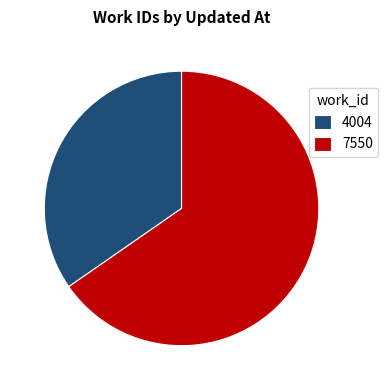

Combined, do 4004 and 7550 account for over 50%?

Yes